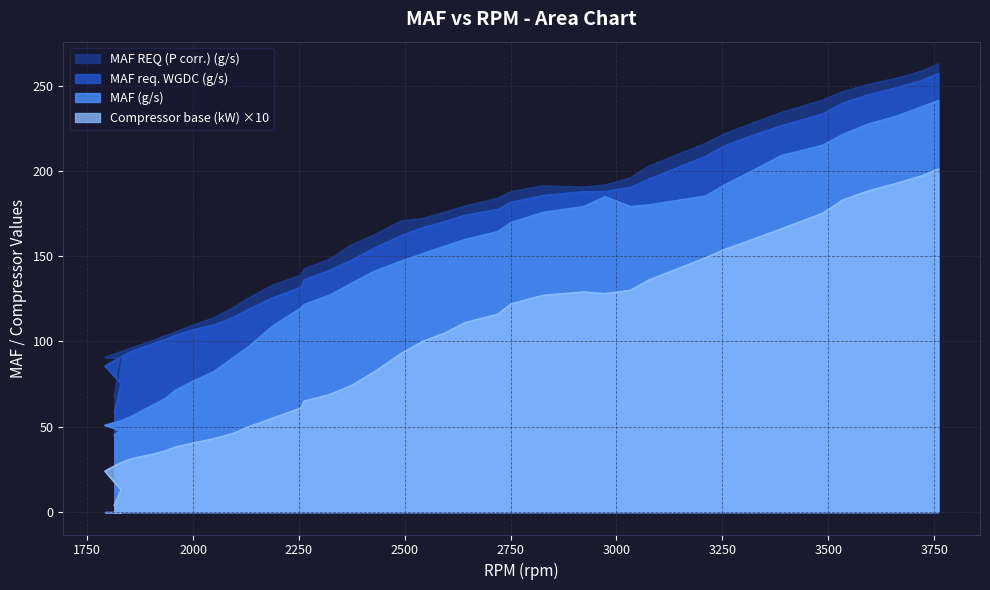

Which series has the largest range (max minus min)?

MAF req. WGDC (g/s)